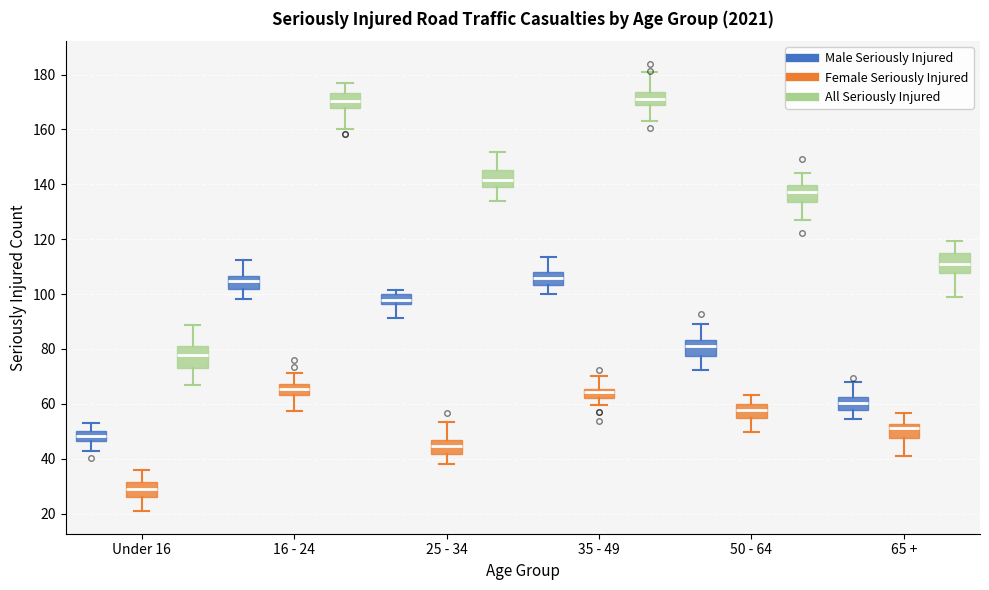

Reading left to right, read every box against the y-axis: the position of its median line, the range the box covers, and the ends of its whiskers. The values are not printed on the chart, so give them approximately, as read against the axis.

Under 16 (Male Seriously Injured): median 48, box 46 to 50, whiskers 42 to 52
Under 16 (Female Seriously Injured): median 28, box 26 to 32, whiskers 20 to 36
Under 16 (All Seriously Injured): median 78, box 74 to 82, whiskers 66 to 88
16 - 24 (Male Seriously Injured): median 104, box 102 to 106, whiskers 98 to 112
16 - 24 (Female Seriously Injured): median 66, box 64 to 68, whiskers 58 to 72
16 - 24 (All Seriously Injured): median 170, box 168 to 174, whiskers 160 to 176
25 - 34 (Male Seriously Injured): median 98, box 96 to 100, whiskers 92 to 102
25 - 34 (Female Seriously Injured): median 44, box 42 to 46, whiskers 38 to 54
25 - 34 (All Seriously Injured): median 142, box 140 to 146, whiskers 134 to 152
35 - 49 (Male Seriously Injured): median 106, box 104 to 108, whiskers 100 to 114
35 - 49 (Female Seriously Injured): median 64, box 62 to 66, whiskers 60 to 70
35 - 49 (All Seriously Injured): median 172, box 168 to 174, whiskers 164 to 180
50 - 64 (Male Seriously Injured): median 82, box 78 to 84, whiskers 72 to 88
50 - 64 (Female Seriously Injured): median 58, box 54 to 60, whiskers 50 to 64
50 - 64 (All Seriously Injured): median 138, box 134 to 140, whiskers 128 to 144
65 + (Male Seriously Injured): median 60, box 58 to 62, whiskers 54 to 68
65 + (Female Seriously Injured): median 52 (just below the box's upper edge), box 48 to 52, whiskers 40 to 56
65 + (All Seriously Injured): median 112, box 108 to 114, whiskers 100 to 120